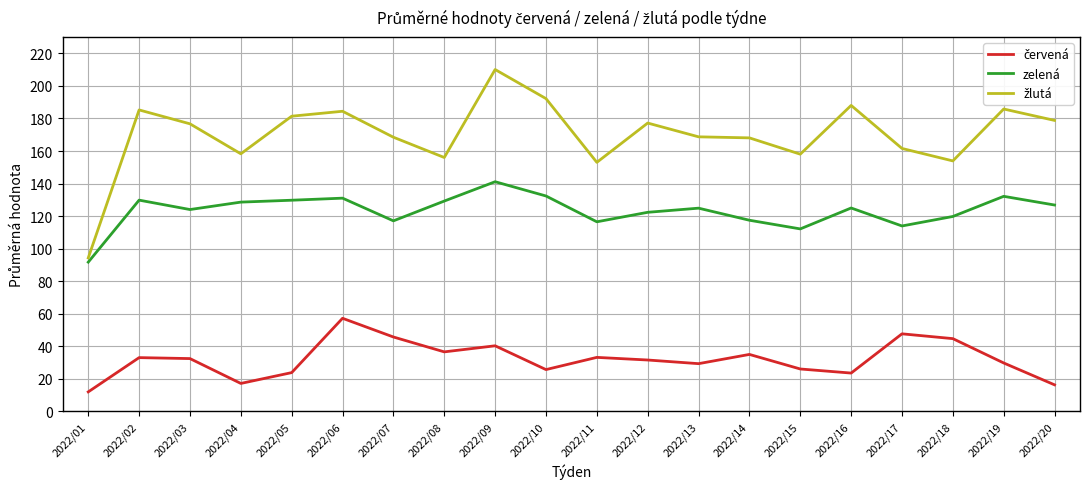

Which category has the highest value across all series?

2022/09